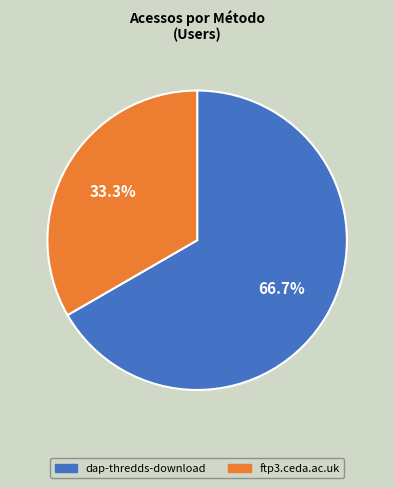

Is ftp3.ceda.ac.uk the majority of the pie?

No